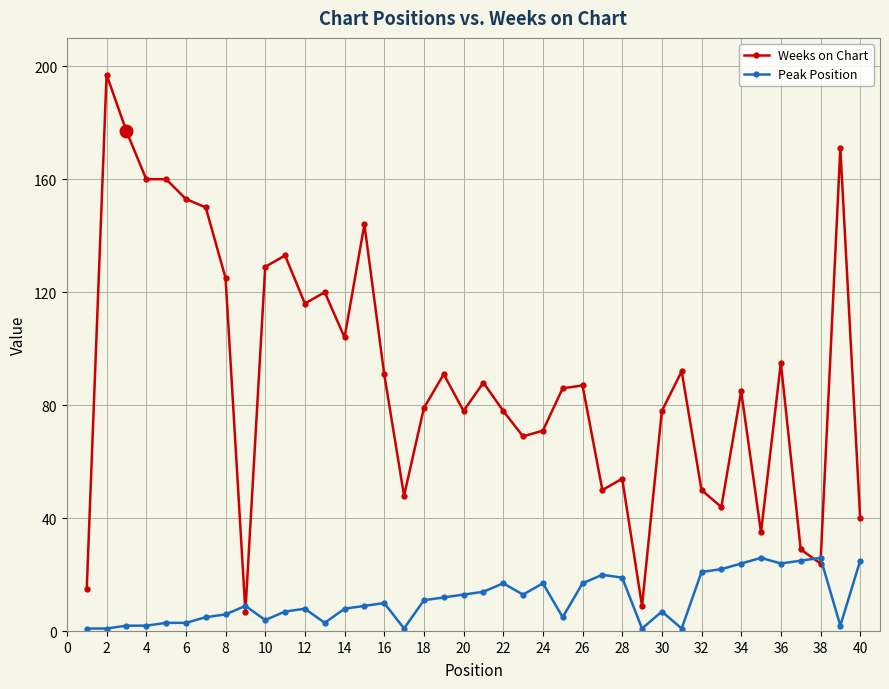

List the series in order of their overall mean, highest first.

Weeks on Chart, Peak Position